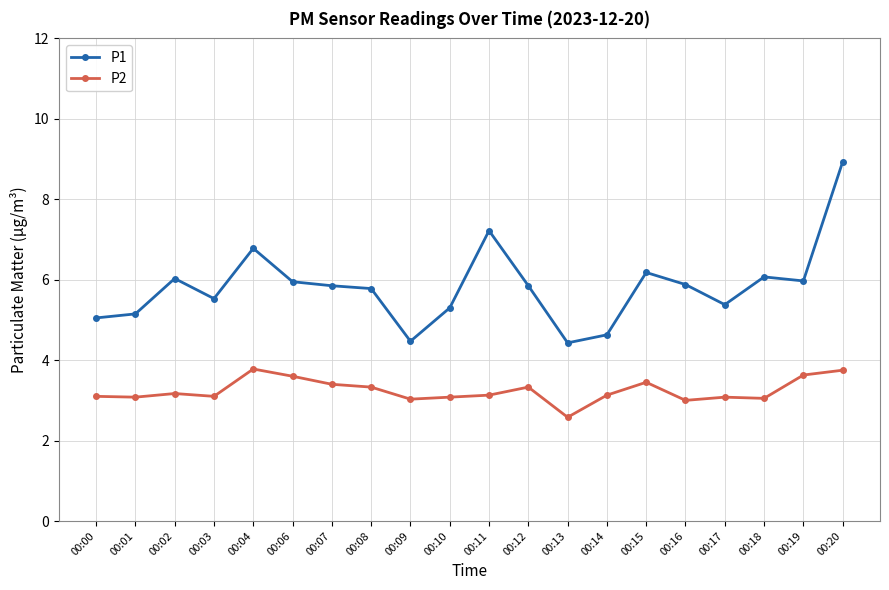

What is the difference between the maximum and second lowest values in the P2 series?

0.8